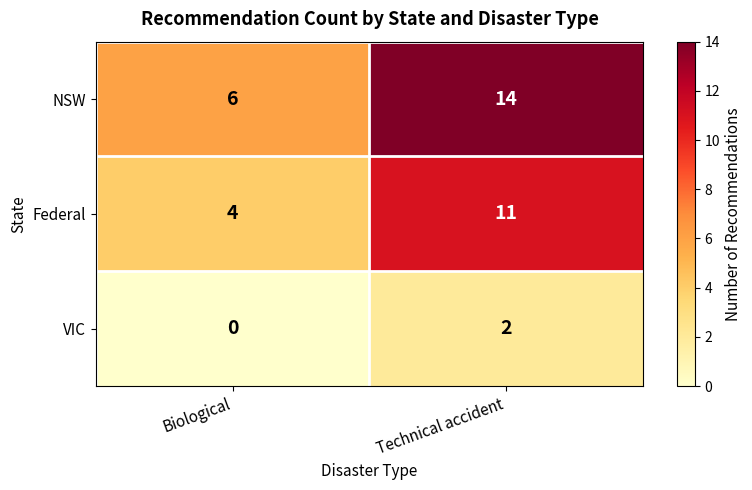

How many distinct data groups are displayed?

3